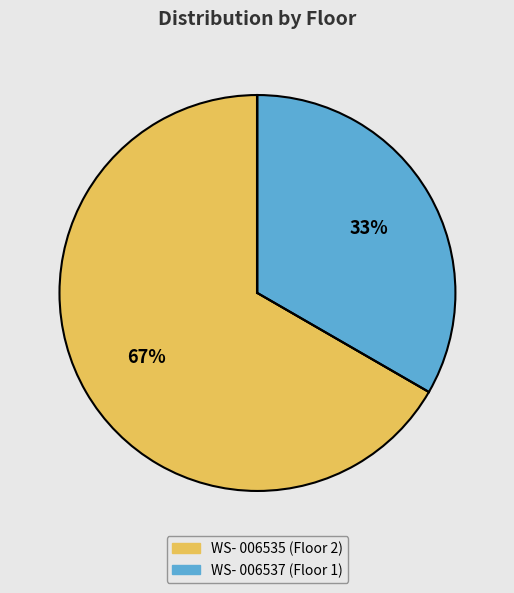

Is the sum of WS- 006535 (Floor 2) and WS- 006537 (Floor 1) greater than half?

Yes